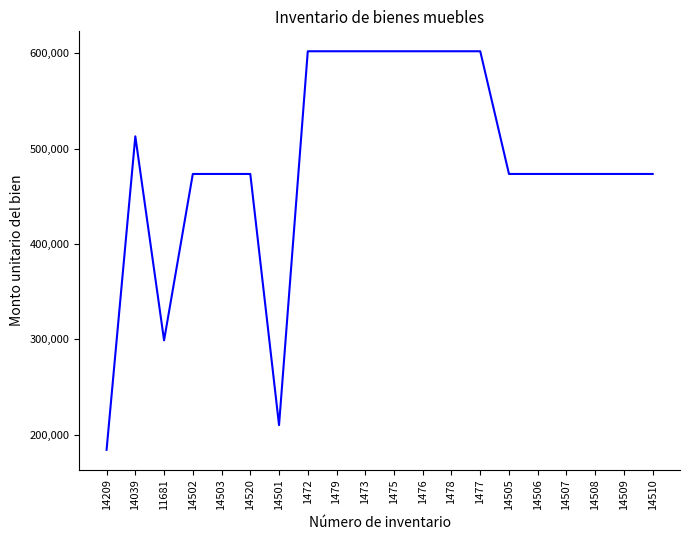

What is the ratio of the value at 14509 to the value at 14508?

1.0